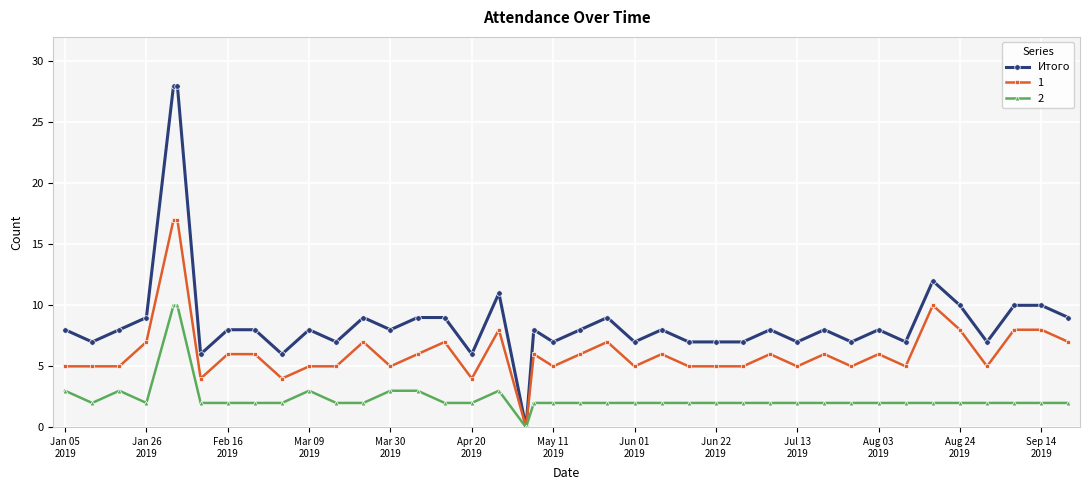

True or false: Итого has more than 0 interior local peaks.

True